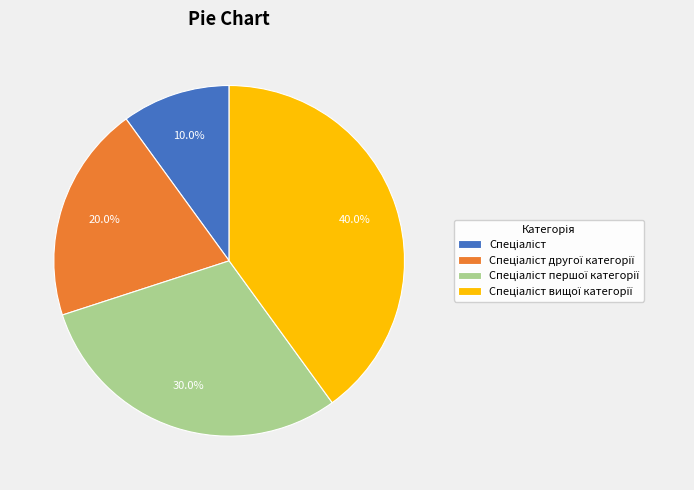

Is there any slice that represents more than half of the pie?

No